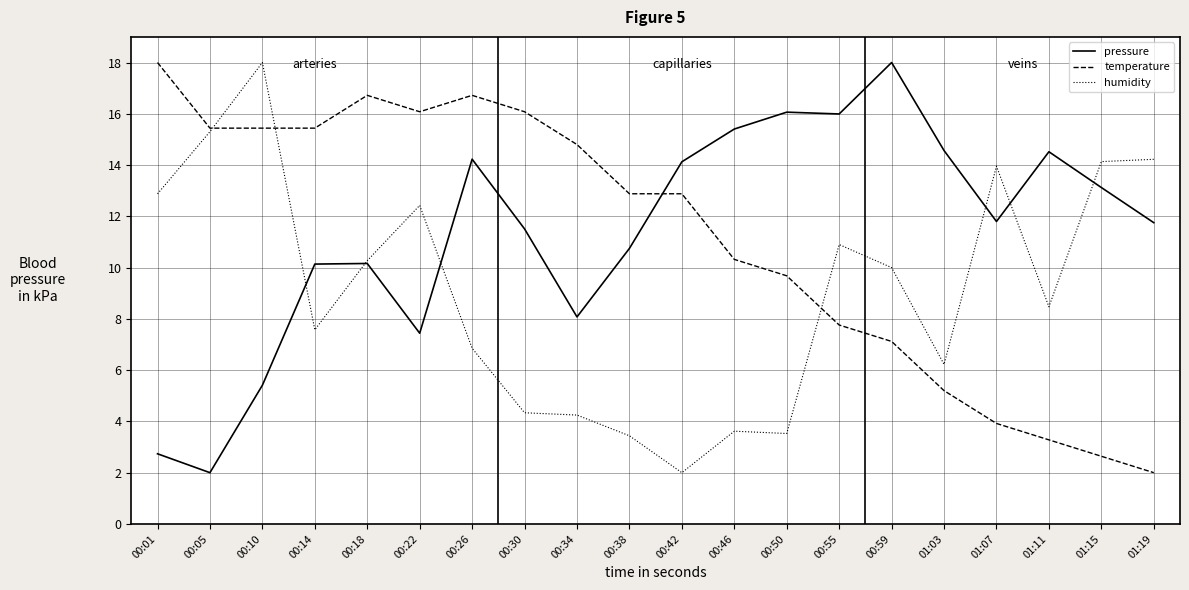

How many intersections are there between humidity and temperature?

3